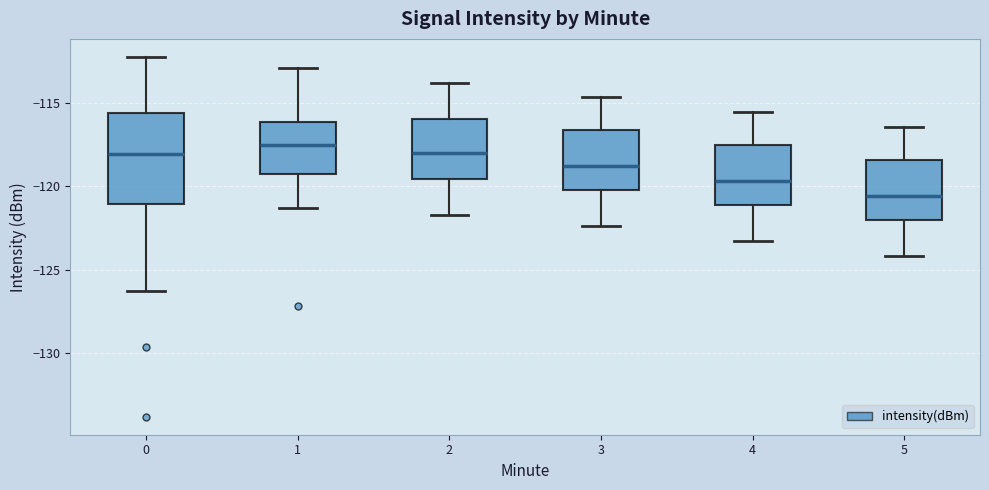

Where does the lower whisker of the box at x = 4 end on the y-axis? The values are not printed on the chart, so give them approximately, as read against the axis.

-123.5